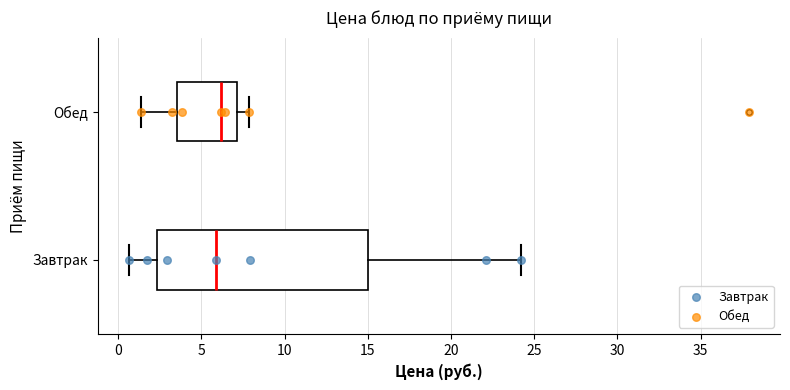

Reading bottom to top, read every box against the x-axis: the position of its median line, the range the box covers, and the ends of its whiskers. The values are not printed on the chart, so give them approximately, as read against the axis.

Завтрак: median 6.0, box 2.5 to 15.0, whiskers 0.5 to 24.0
Обед: median 6.0, box 3.5 to 7.0, whiskers 1.5 to 8.0